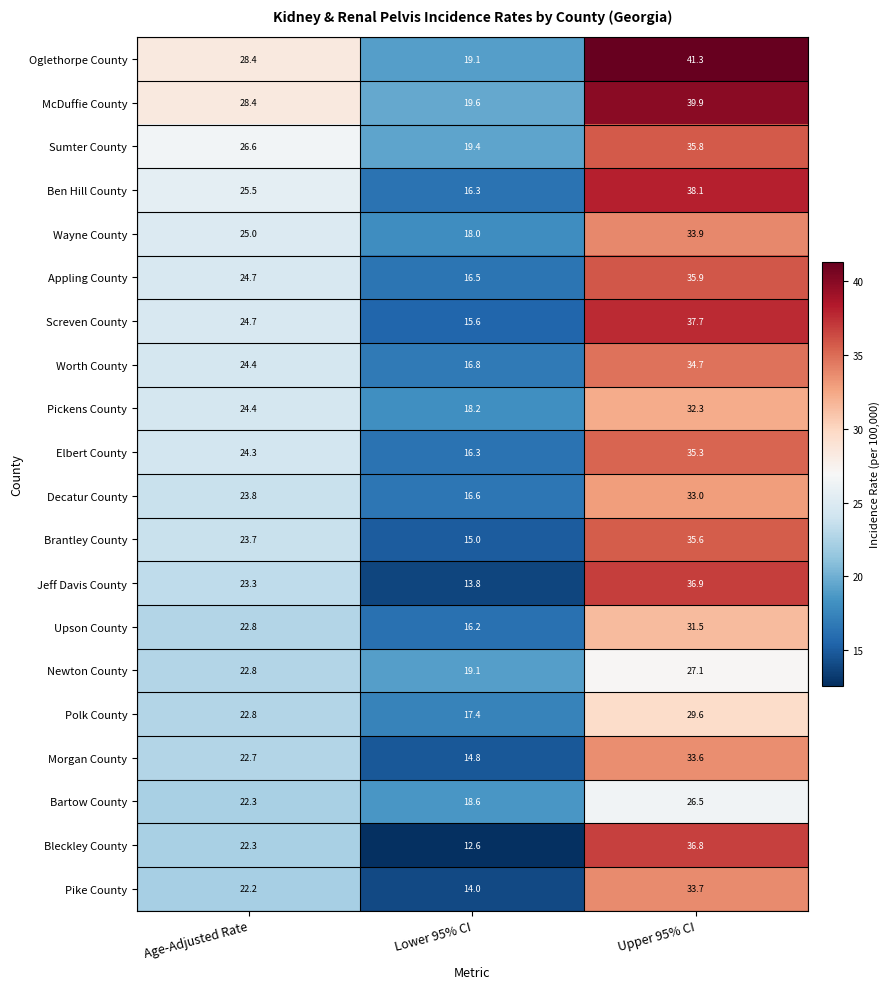

Count the number of categories in the chart.

3